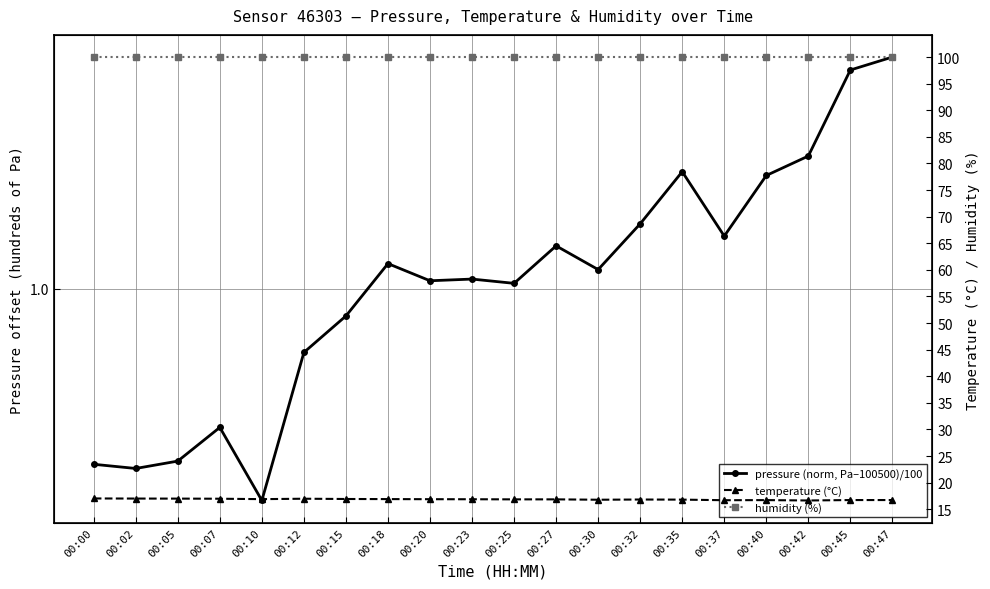

How many values in the pressure (norm, Pa–100500)/100 series exceed 1?

13